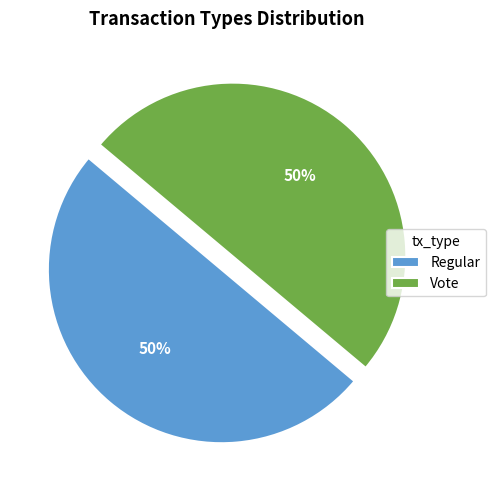

Do Regular and Vote together represent more than half of the pie?

Yes